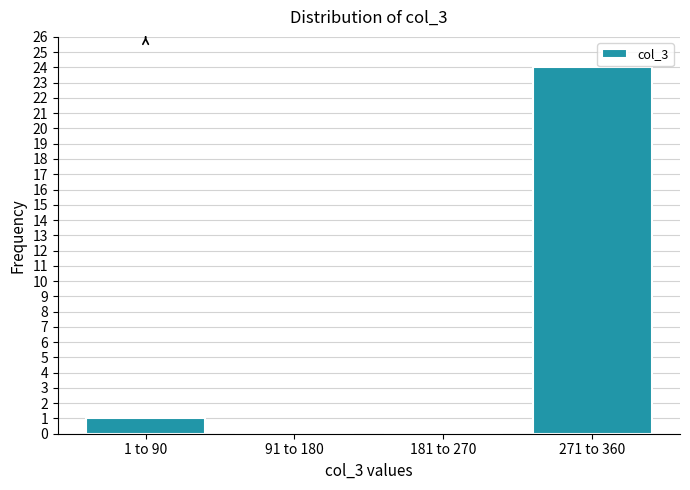

Reading right to left, what are all the values shown in this chart?

271 to 360=24	181 to 270=0	91 to 180=0	1 to 90=1